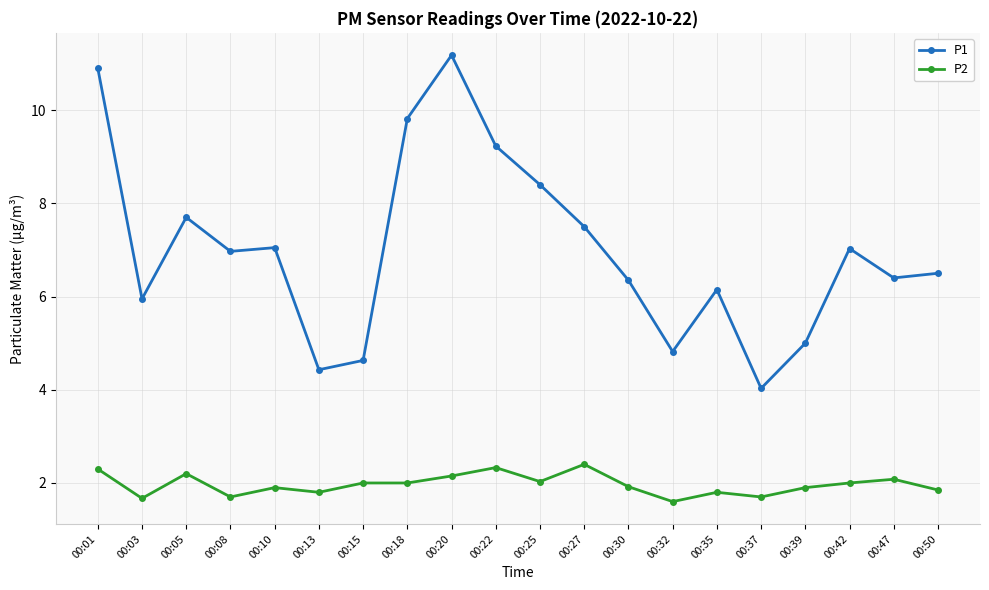

Is the value of P2 at 00:22 greater than the value of P1 at 00:20?

No